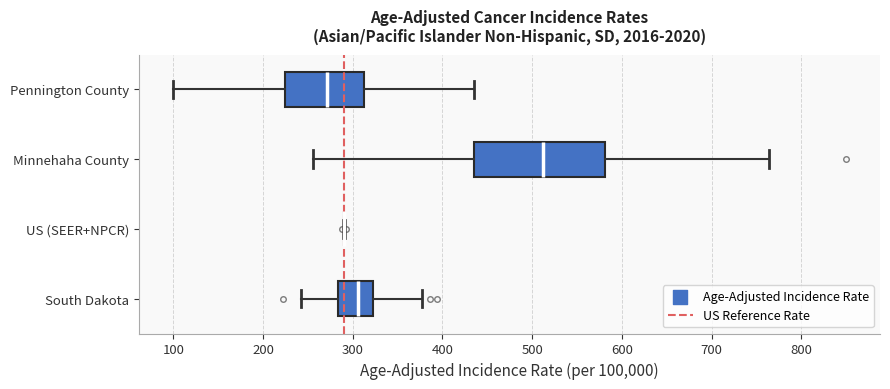

Comparing the boxes themselves (not the whiskers), which one is the widest?

Minnehaha County